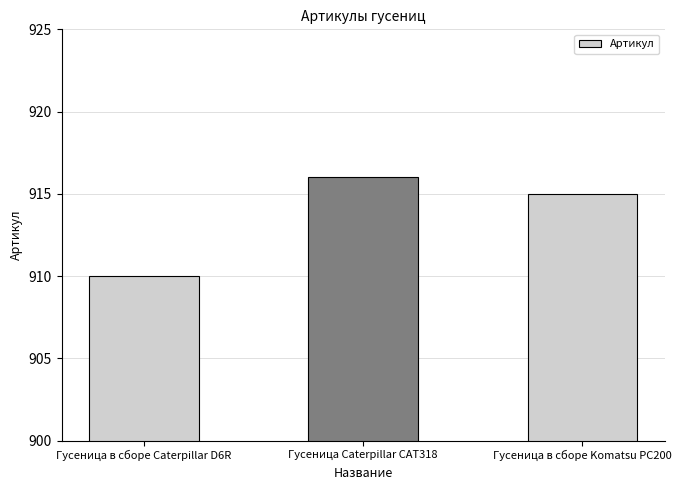

Count the number of data series in this chart.

1